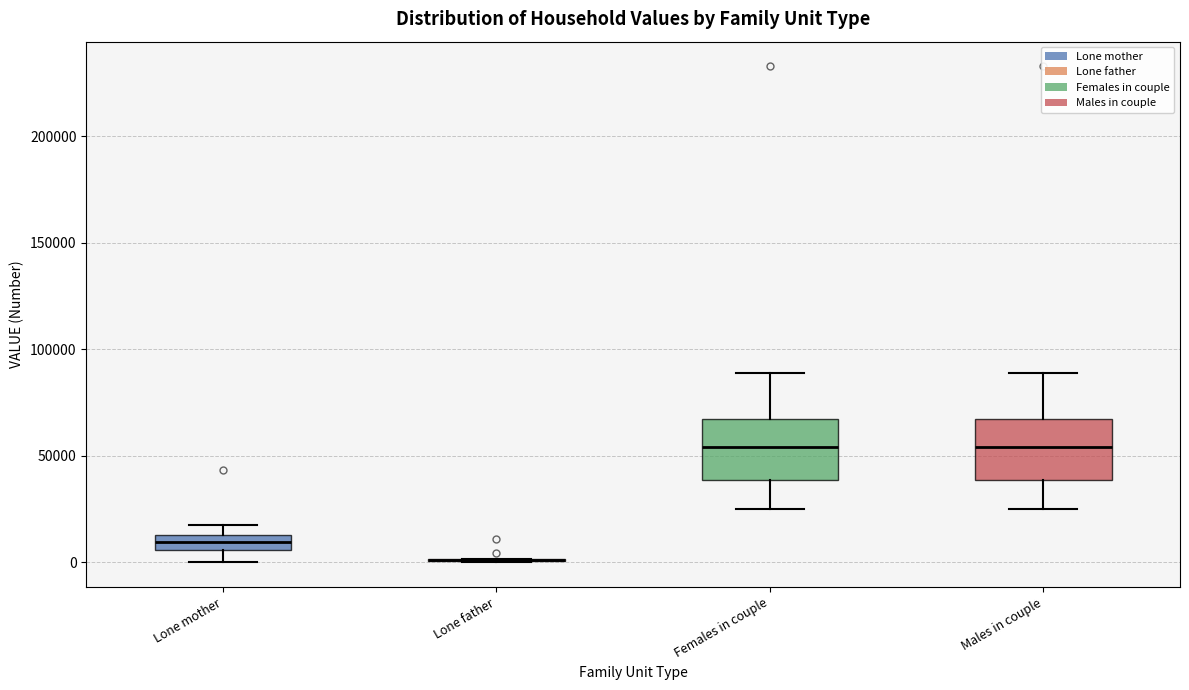

Where does the lower whisker of the box for Males in couple end on the y-axis? The values are not printed on the chart, so give them approximately, as read against the axis.

25000